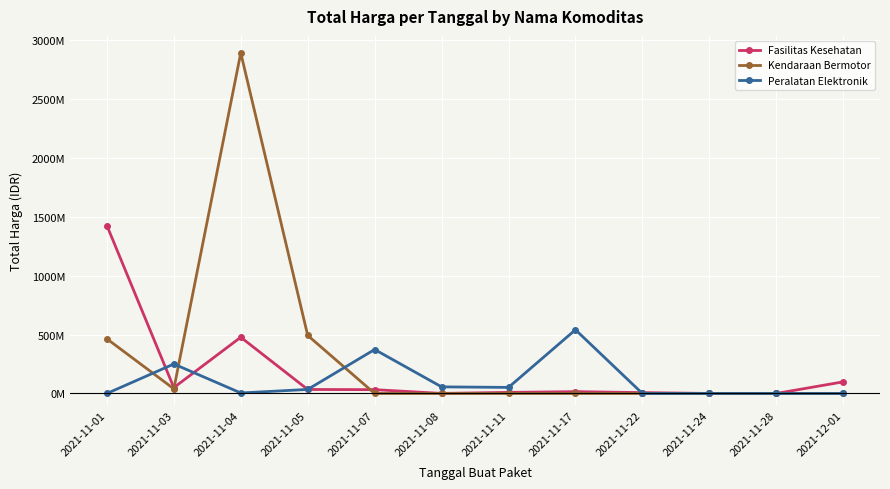

At 2021-11-01, list the series in order from largest to smallest.

Fasilitas Kesehatan, Kendaraan Bermotor, Peralatan Elektronik